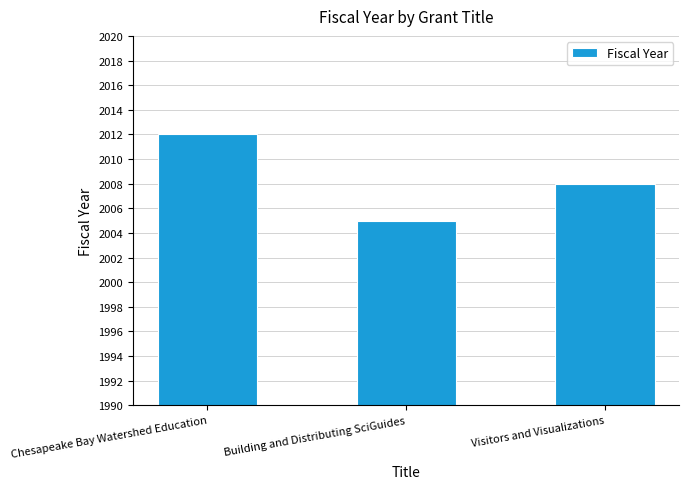

Which label corresponds to the smallest value in the chart?

Building and Distributing SciGuides